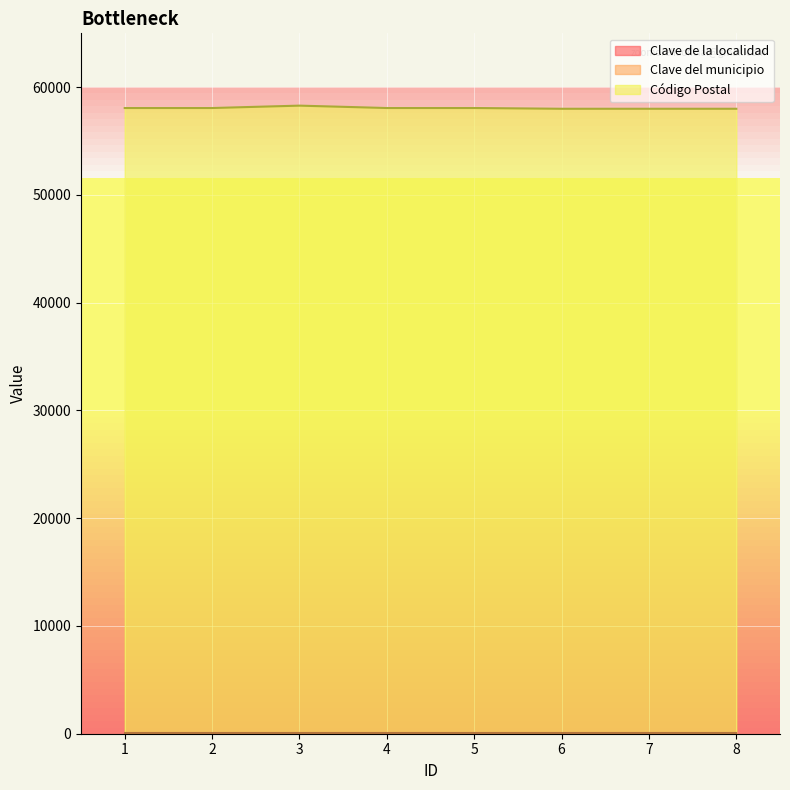

What is the sum of all Clave de la localidad values?

8